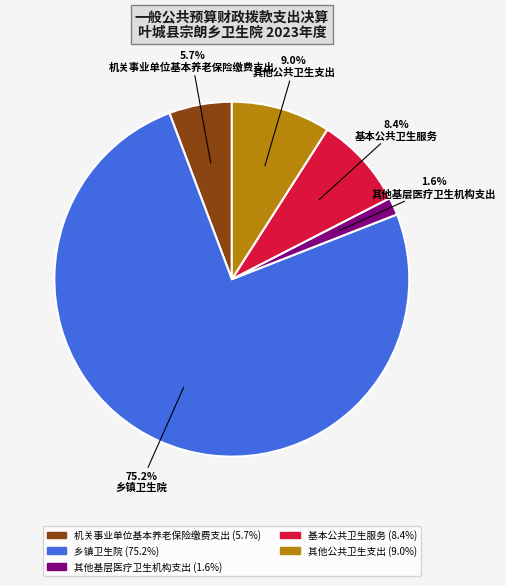

Which category accounts for the majority?

乡镇卫生院